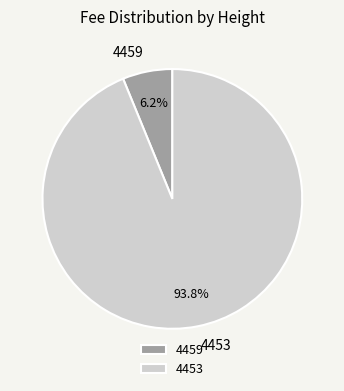

True or false: 4459 accounts for 6% of the total.

True